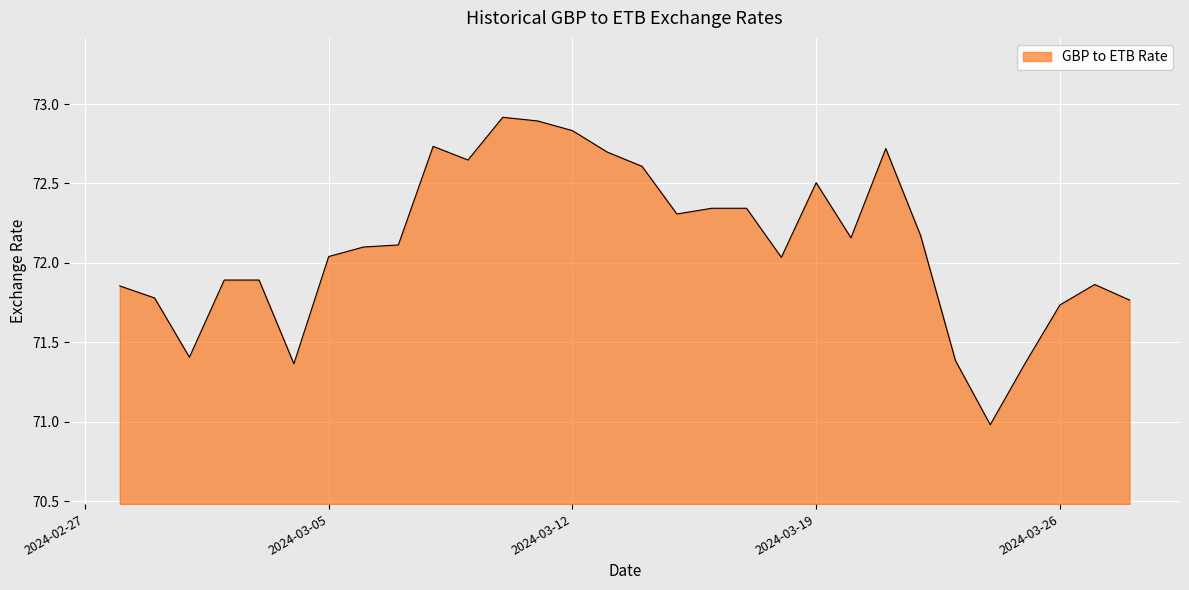

What is the minimum value shown in the chart?

71.0